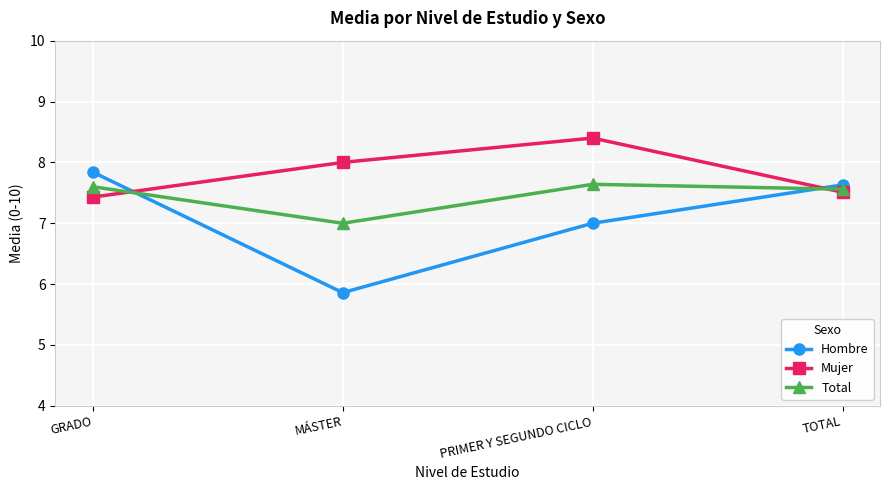

Reading left to right, what are all the values shown in this chart?

Hombre: GRADO=7.8	MÁSTER=5.9	PRIMER Y SEGUNDO CICLO=7.0	TOTAL=7.6
Mujer: GRADO=7.4	MÁSTER=8.0	PRIMER Y SEGUNDO CICLO=8.4	TOTAL=7.5
Total: GRADO=7.6	MÁSTER=7.0	PRIMER Y SEGUNDO CICLO=7.6	TOTAL=7.6